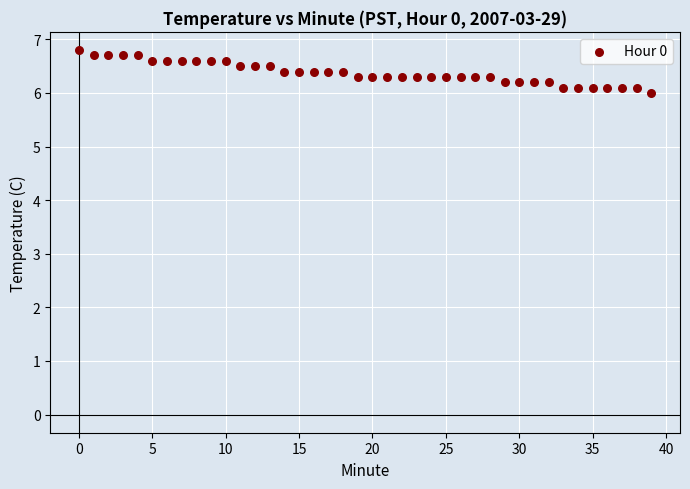

What is the range of Y values (max minus min)?

0.8